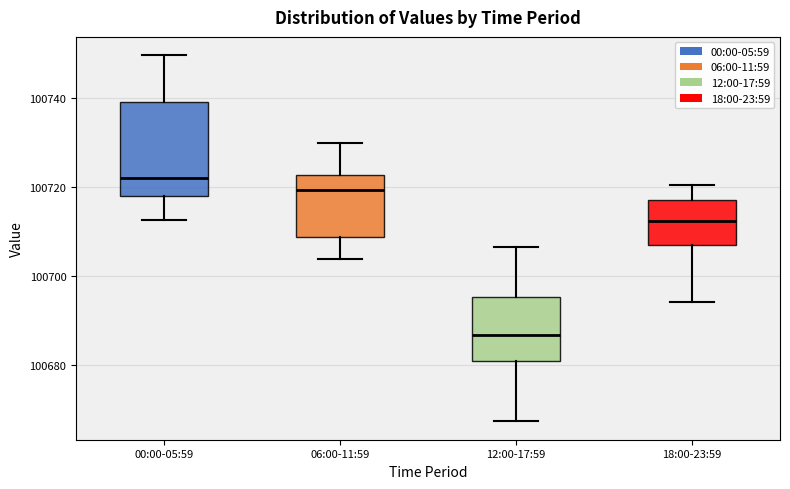

Reading left to right, read every box against the y-axis: the position of its median line, the range the box covers, and the ends of its whiskers. The values are not printed on the chart, so give them approximately, as read against the axis.

00:00-05:59: median 100722, box 100718 to 100740, whiskers 100712 to 100750
06:00-11:59: median 100720, box 100708 to 100722, whiskers 100704 to 100730
12:00-17:59: median 100686, box 100680 to 100696, whiskers 100668 to 100706
18:00-23:59: median 100712, box 100708 to 100718, whiskers 100694 to 100720